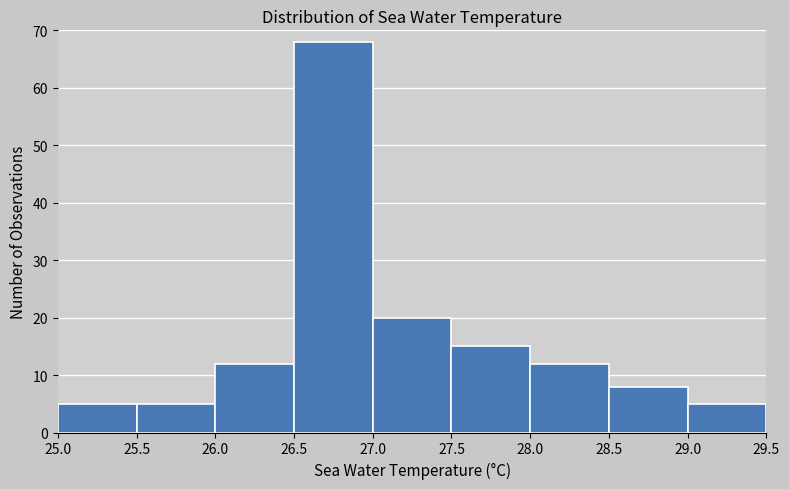

Reading left to right, transcribe this chart: for each bar, give the range it covers on the x-axis and its height. The values are not printed on the chart, so give them approximately, as read against the axis.

25.0 to 25.5: 5
25.5 to 26.0: 5
26.0 to 26.5: 12
26.5 to 27.0: 68
27.0 to 27.5: 20
27.5 to 28.0: 15
28.0 to 28.5: 12
28.5 to 29.0: 8
29.0 to 29.5: 5